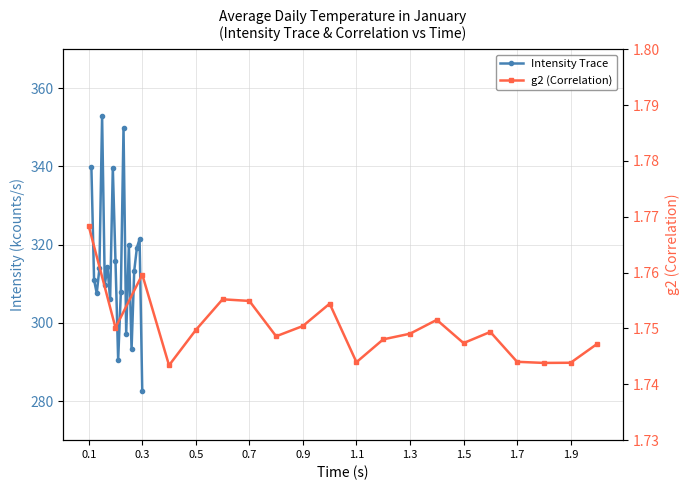

Where does the Intensity Trace series first go above 313?

0.1